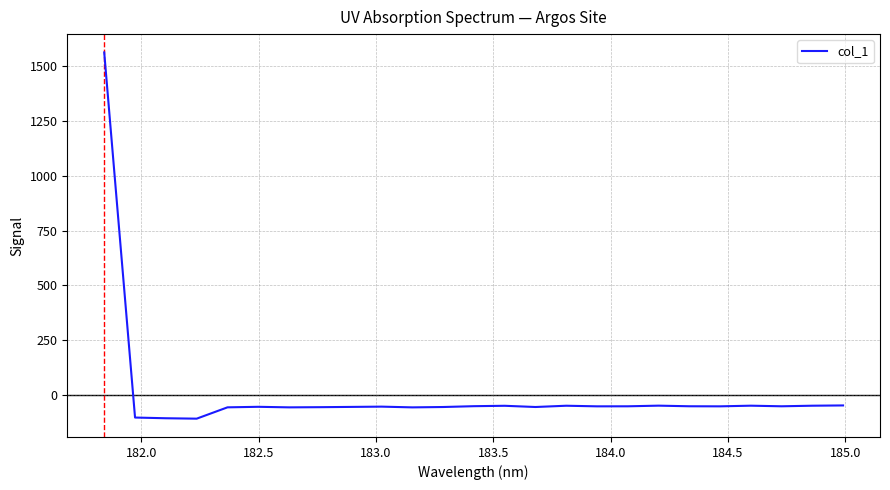

How many values are below -53?

17